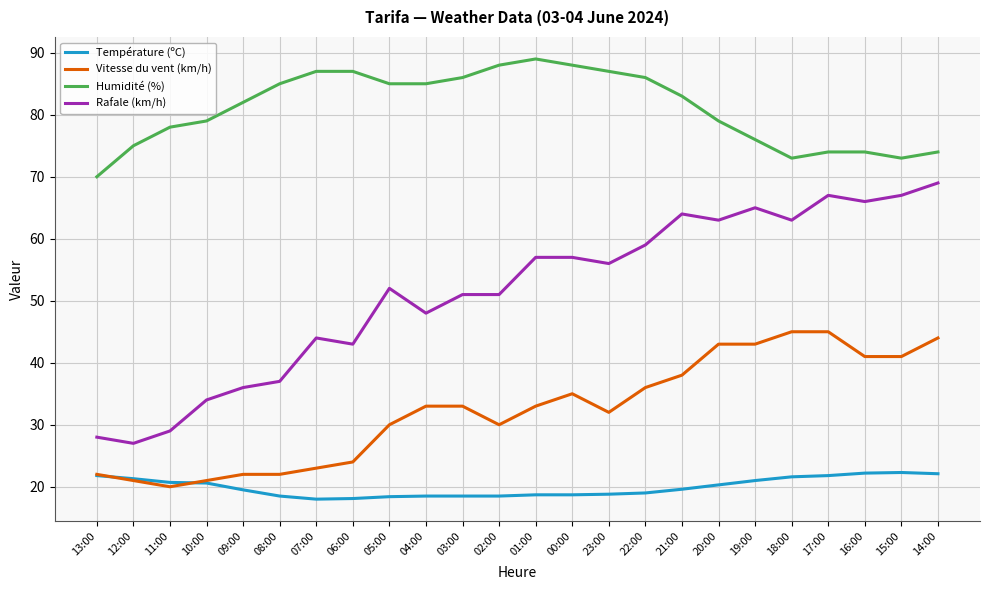

At which label does Humidité (%) reach its minimum?

13:00